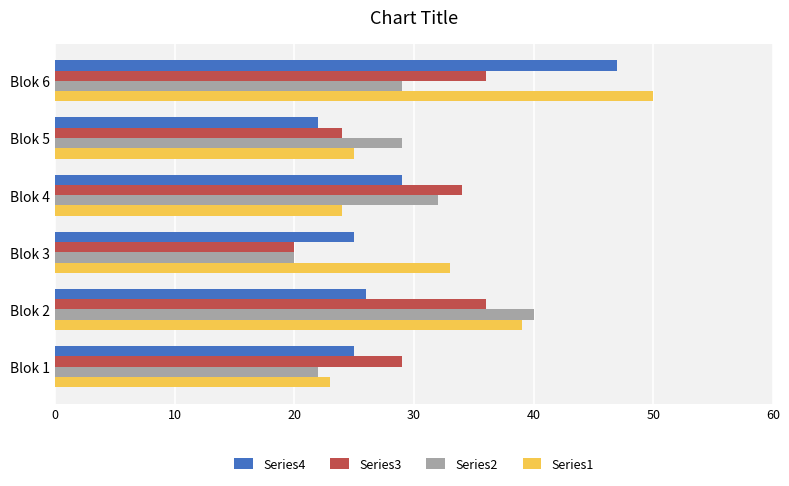

What is the sum of all Series2 values?

172